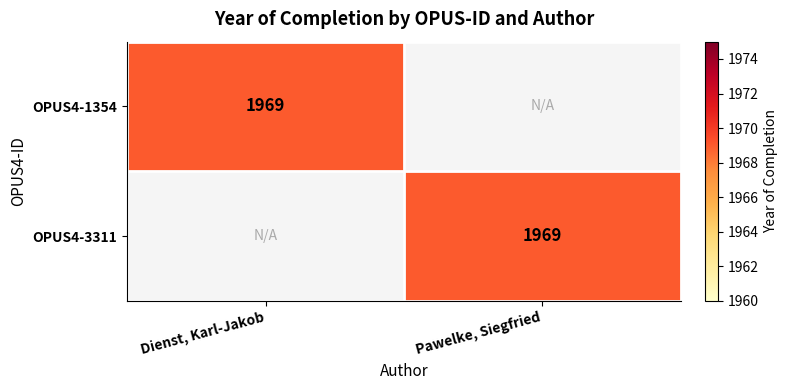

The value of OPUS4-1354 at Dienst, Karl-Jakob is 1969. True or false?

True